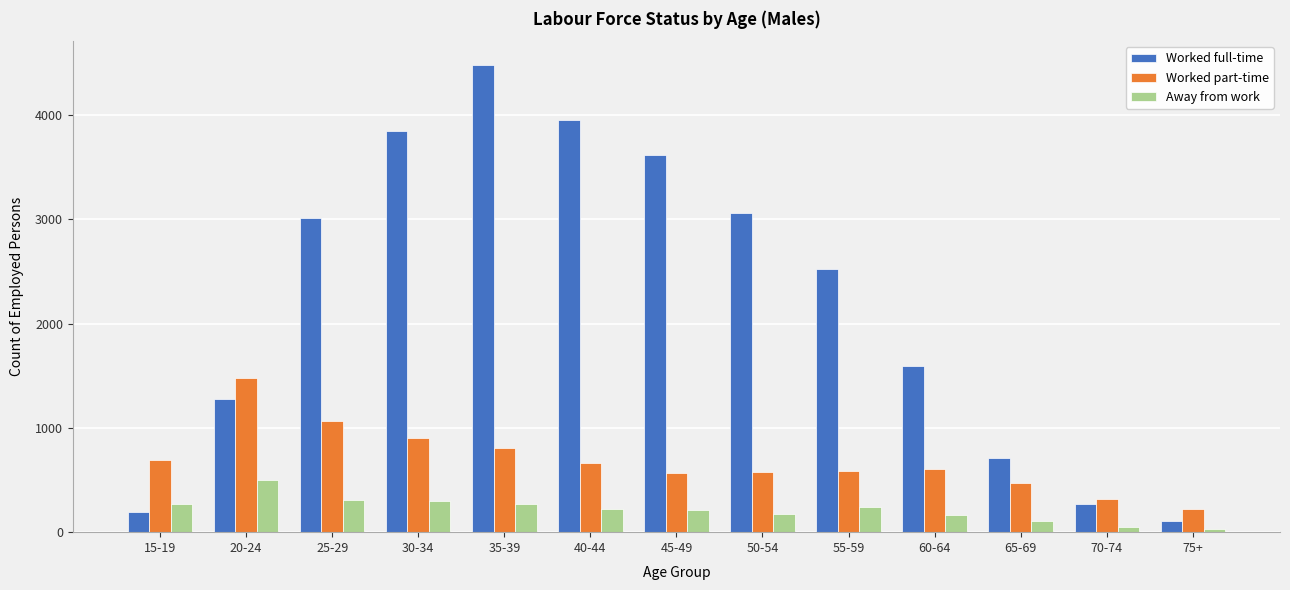

The value of Away from work at 40-44 is 220. True or false?

True